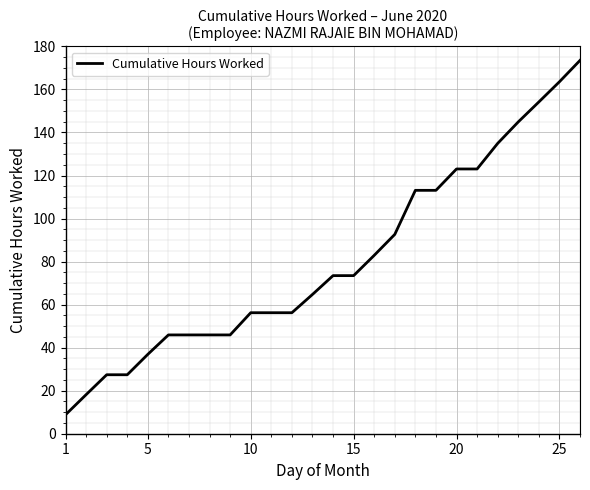

What is the maximum value shown in the chart?

173.5